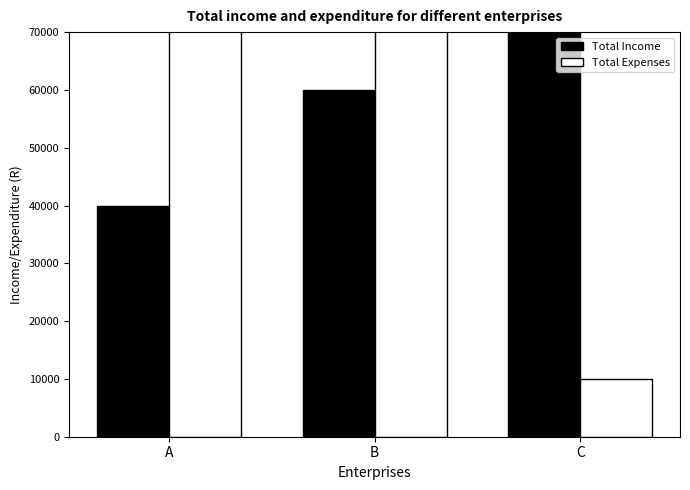

The Total Expenses series shows 60203 at B. True or false?

False